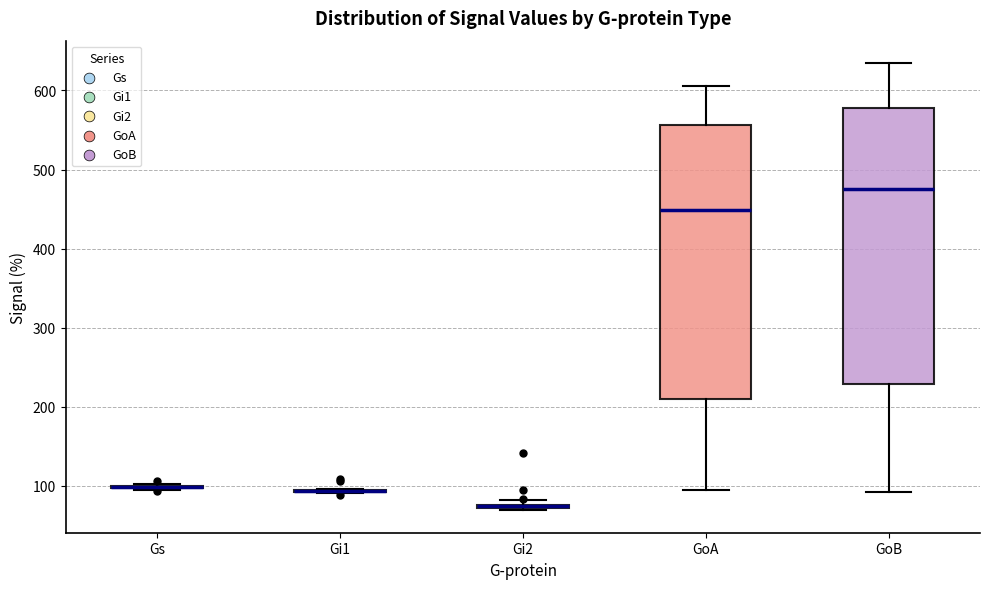

Where is the upper edge of the box for Gi2 on the y-axis? The values are not printed on the chart, so give them approximately, as read against the axis.

80